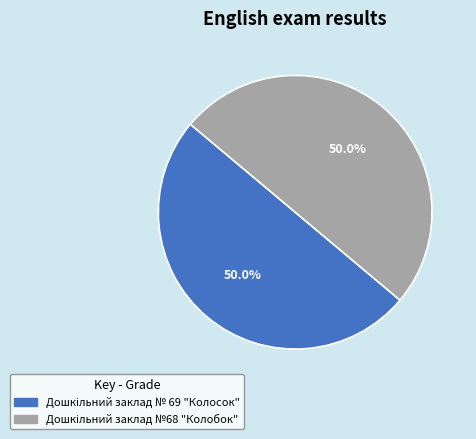

Does Дошкільний заклад № 69 "Колосок" represent more than half of the total?

Yes